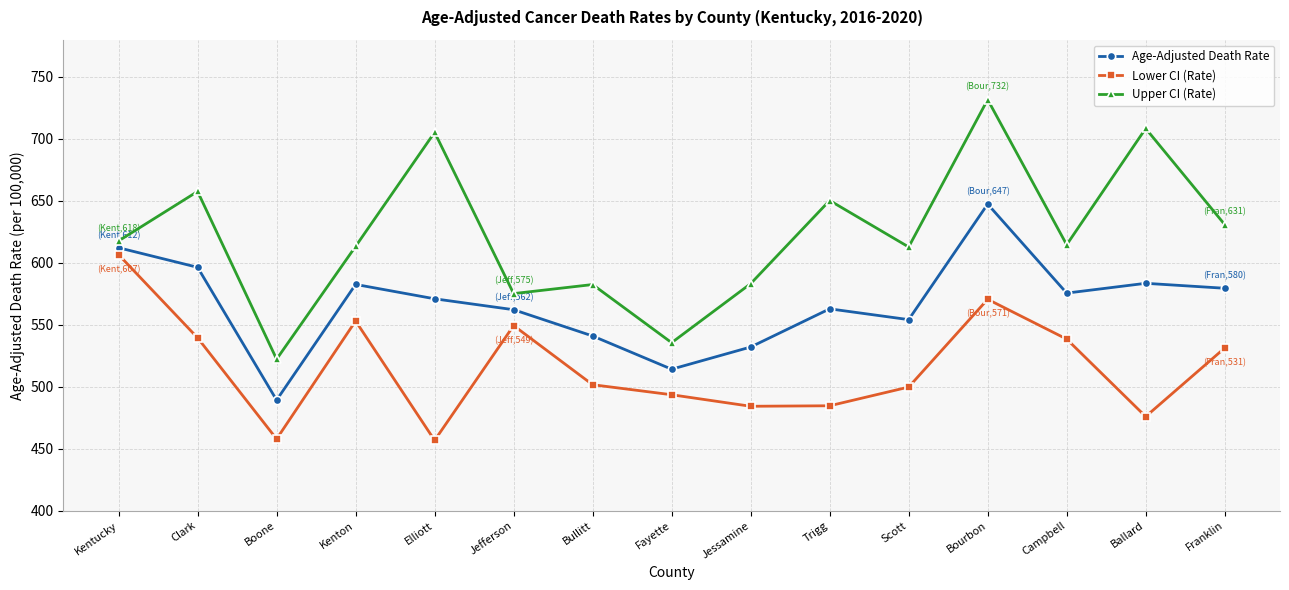

Where does the Age-Adjusted Death Rate series first go above 571?

Kentucky